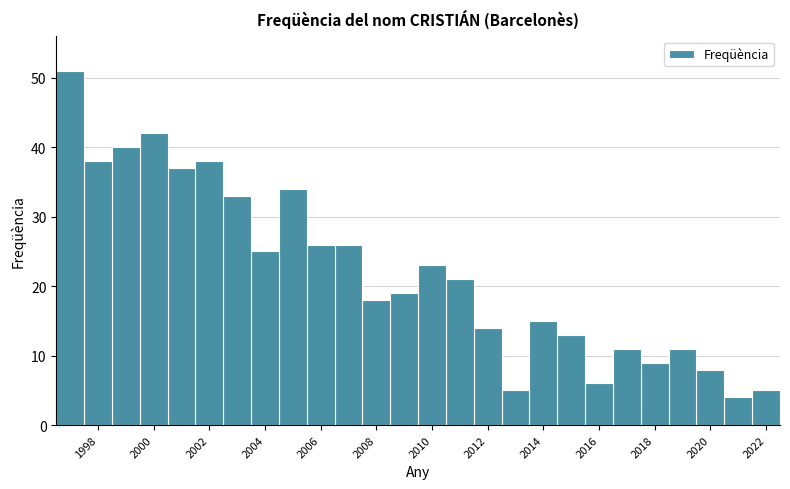

Reading left to right, transcribe this chart: for each bar, give the range it covers on the x-axis and its height. Neither the bar edges nor the heights are printed on the chart, so give them approximately, as read against the axes.

1996.5 to 1997.5: 51
1997.5 to 1998.5: 38
1998.5 to 1999.5: 40
1999.5 to 2000.5: 42
2000.5 to 2001.5: 37
2001.5 to 2002.5: 38
2002.5 to 2003.5: 33
2003.5 to 2004.5: 25
2004.5 to 2005.5: 34
2005.5 to 2006.5: 26
2006.5 to 2007.5: 26
2007.5 to 2008.5: 18
2008.5 to 2009.5: 19
2009.5 to 2010.5: 23
2010.5 to 2011.5: 21
2011.5 to 2012.5: 14
2012.5 to 2013.5: 5
2013.5 to 2014.5: 15
2014.5 to 2015.5: 13
2015.5 to 2016.5: 6
2016.5 to 2017.5: 11
2017.5 to 2018.5: 9
2018.5 to 2019.5: 11
2019.5 to 2020.5: 8
2020.5 to 2021.5: 4
2021.5 to 2022.5: 5